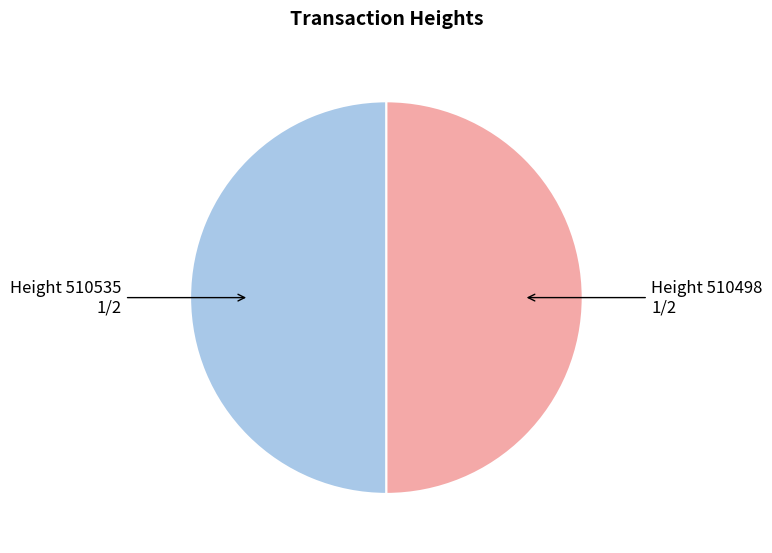

How many slices are in this pie chart?

2